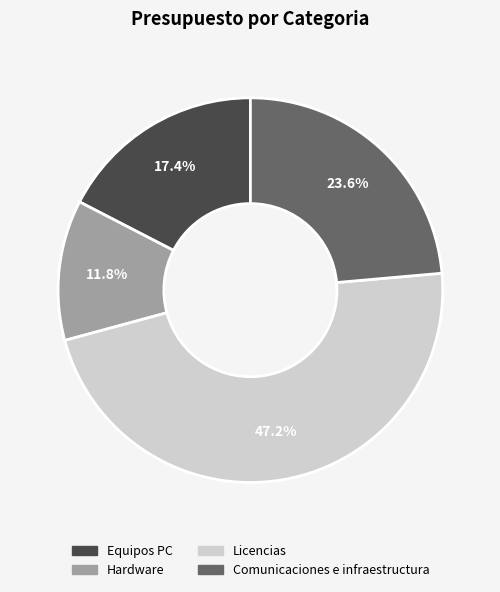

Rank the categories by value from lowest to highest.

Hardware, Equipos PC, Comunicaciones e infraestructura, Licencias